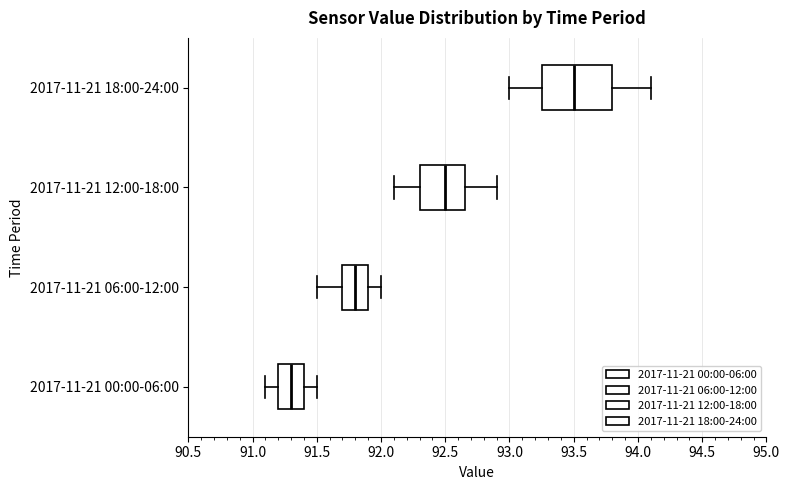

Which box is the widest, from its left edge to its right edge?

2017-11-21 18:00-24:00